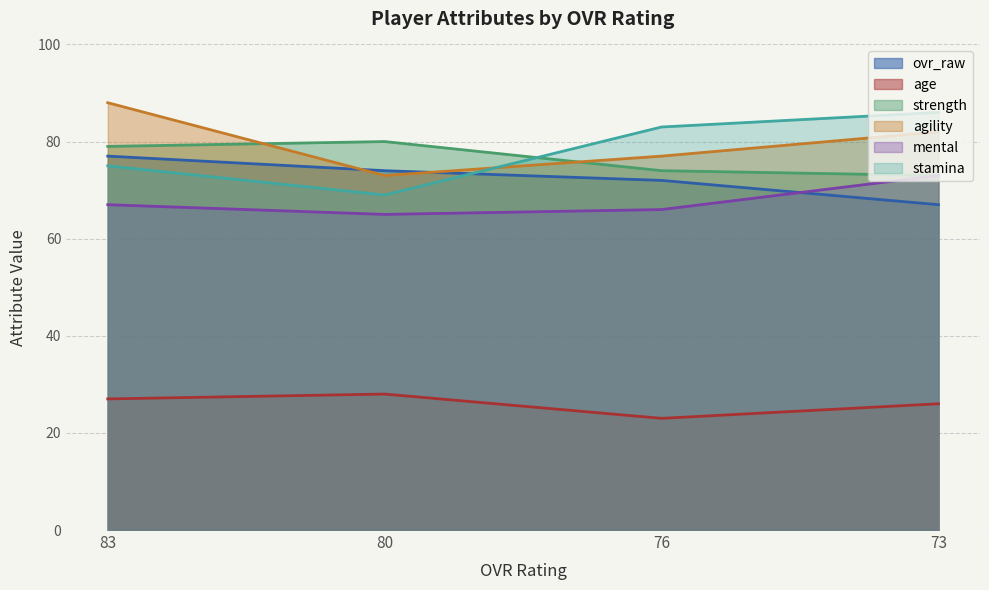

How many data points in ovr_raw are above 74?

1